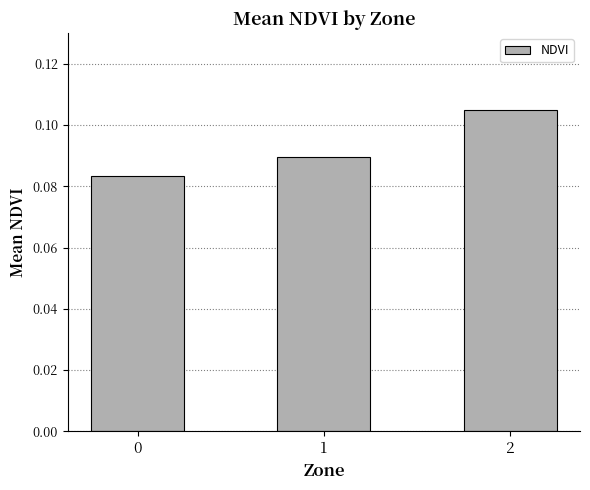

Count the number of categories in the chart.

3